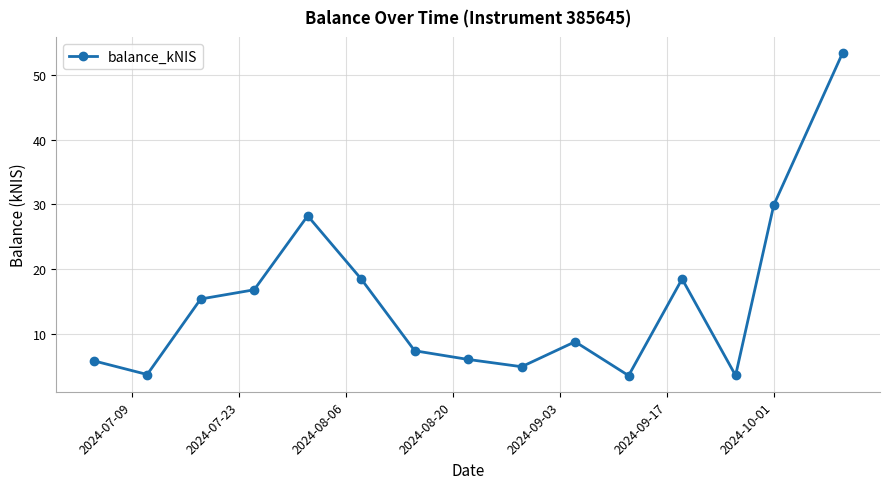

What is the difference between the maximum and minimum values?

49.7